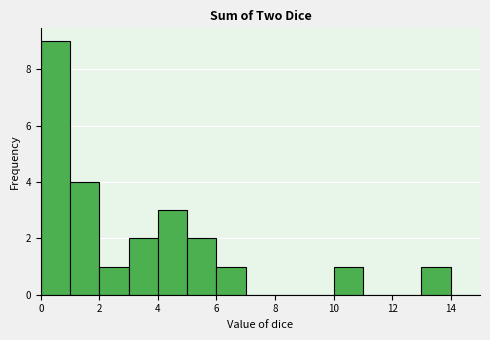

Over which range of the x-axis is the bar tallest?

0 to 1